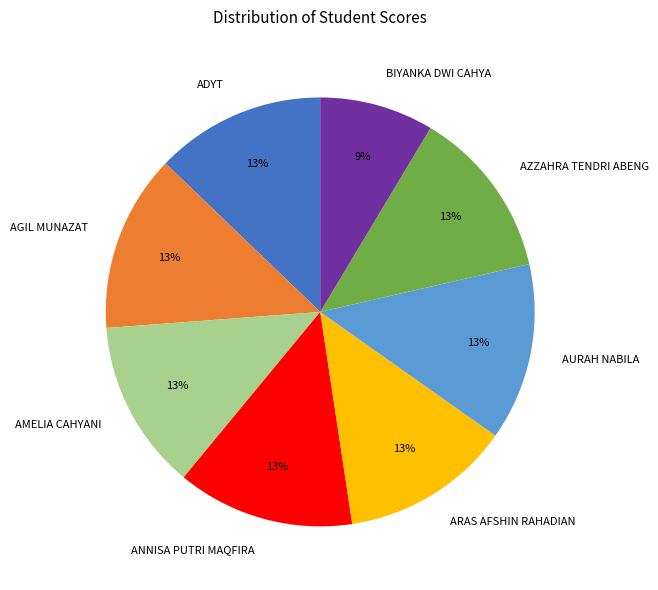

Does BIYANKA DWI CAHYA represent more than half of the total?

No